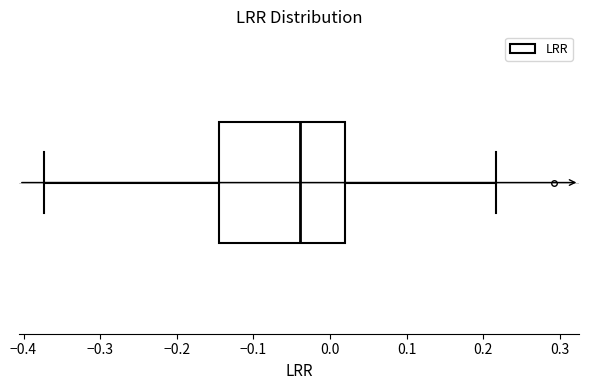

Where does the right whisker of the box end on the x-axis? The values are not printed on the chart, so give them approximately, as read against the axis.

0.22